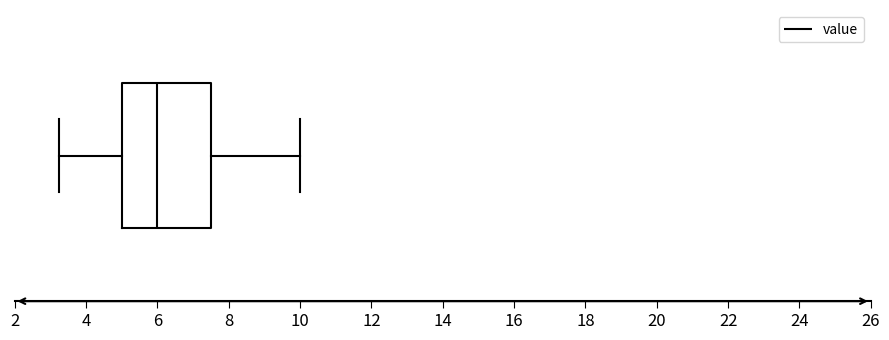

Where does the left whisker of the box end on the x-axis? The values are not printed on the chart, so give them approximately, as read against the axis.

3.2